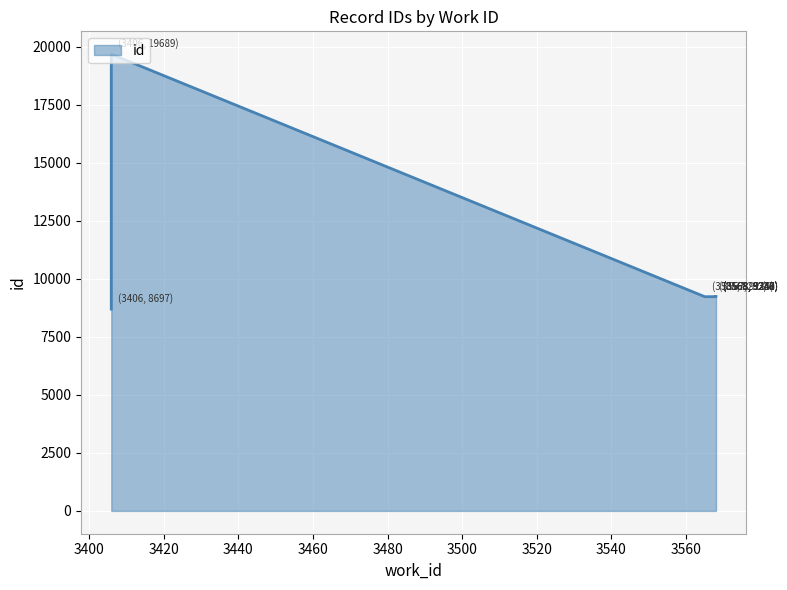

Does the chart display data point markers on the line(s)?

No